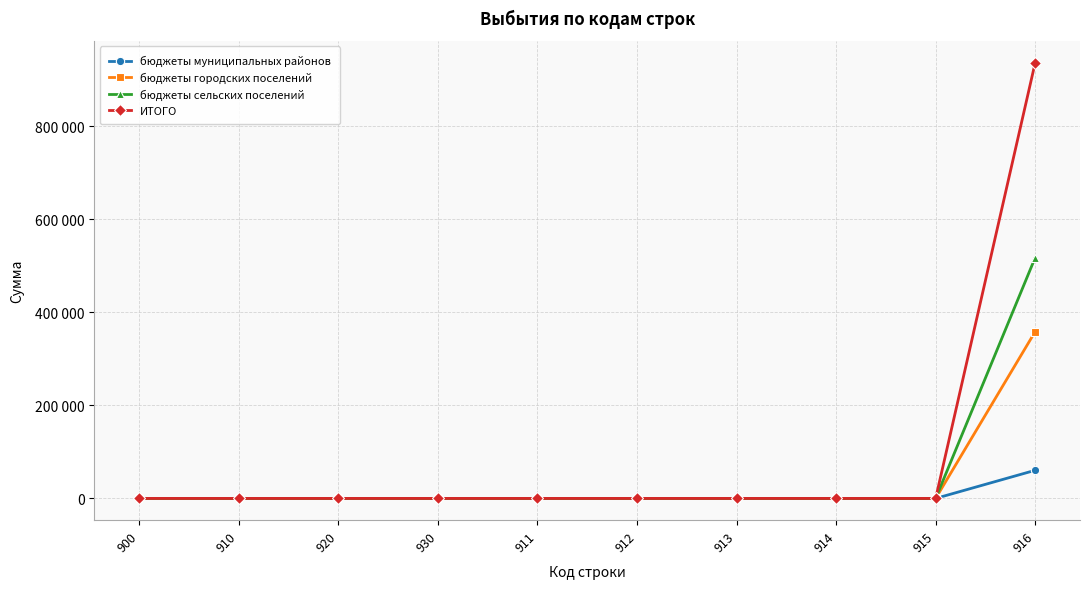

What is the difference between the maximum and second lowest values in the бюджеты муниципальных районов series?

60522.8